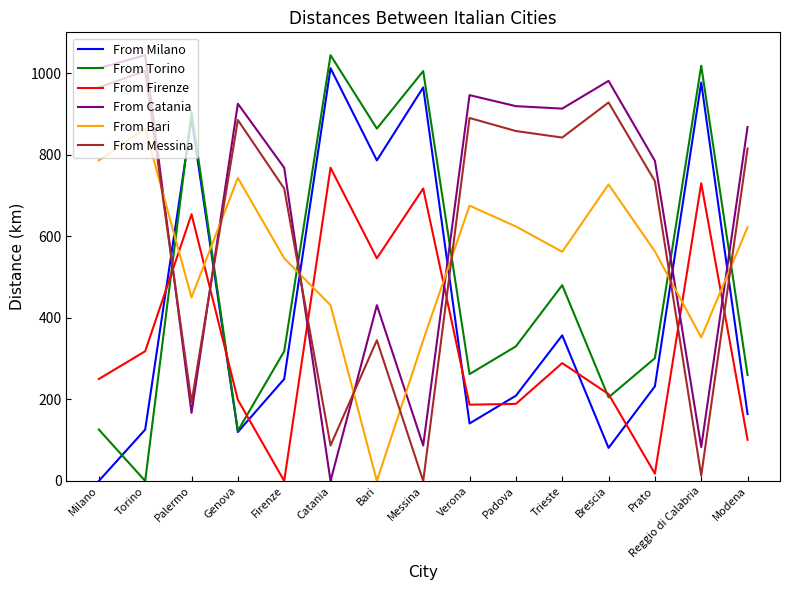

At Trieste, list the series in order from largest to smallest.

From Catania, From Messina, From Bari, From Torino, From Milano, From Firenze